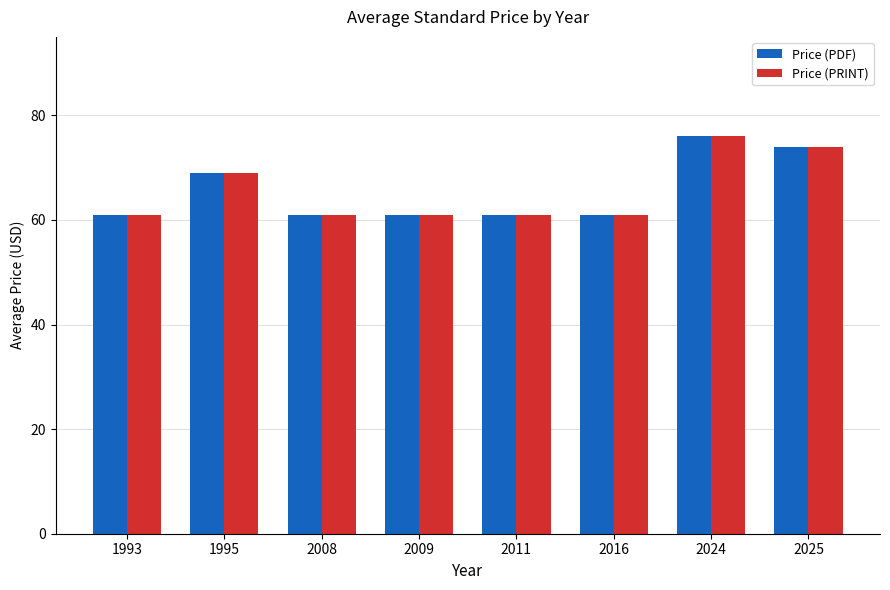

Reading left to right, transcribe all the data shown in this chart.

Price (PDF): 1993=61.0	1995=69.0	2008=61.0	2009=61.0	2011=61.0	2016=61.0	2024=76.0	2025=73.9
Price (PRINT): 1993=61.0	1995=69.0	2008=61.0	2009=61.0	2011=61.0	2016=61.0	2024=76.0	2025=73.9